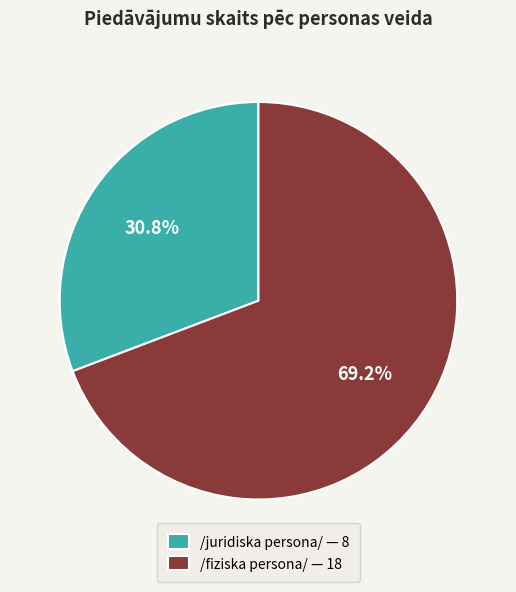

Rank the categories by value from highest to lowest.

/fiziska persona/ — 18, /juridiska persona/ — 8